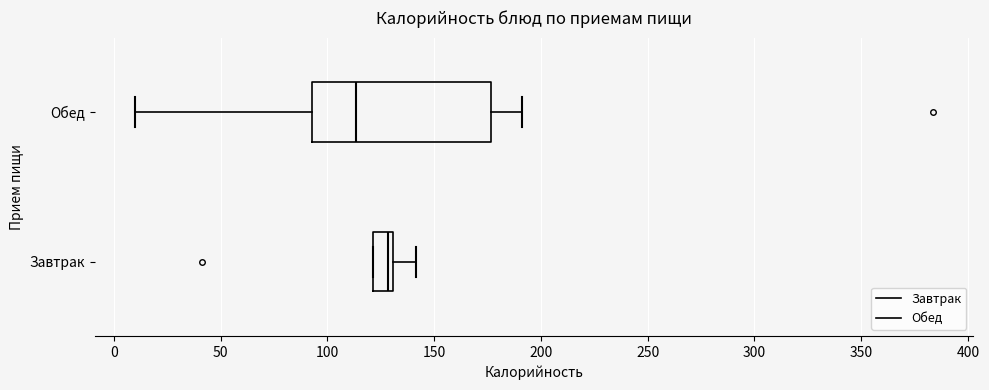

Where is the left edge of the box for Завтрак on the x-axis? The values are not printed on the chart, so give them approximately, as read against the axis.

120